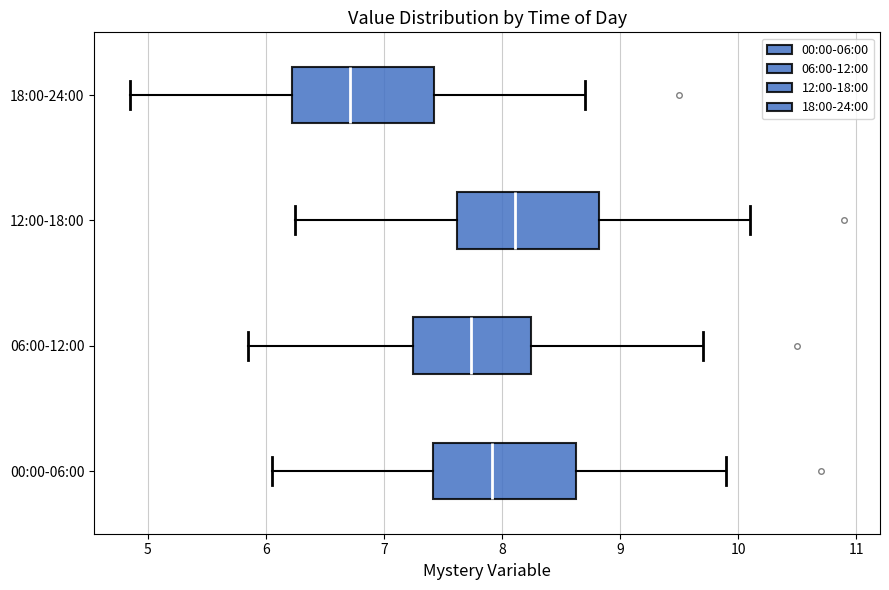

Where does the left whisker of the box for 06:00-12:00 end on the x-axis? The values are not printed on the chart, so give them approximately, as read against the axis.

5.9